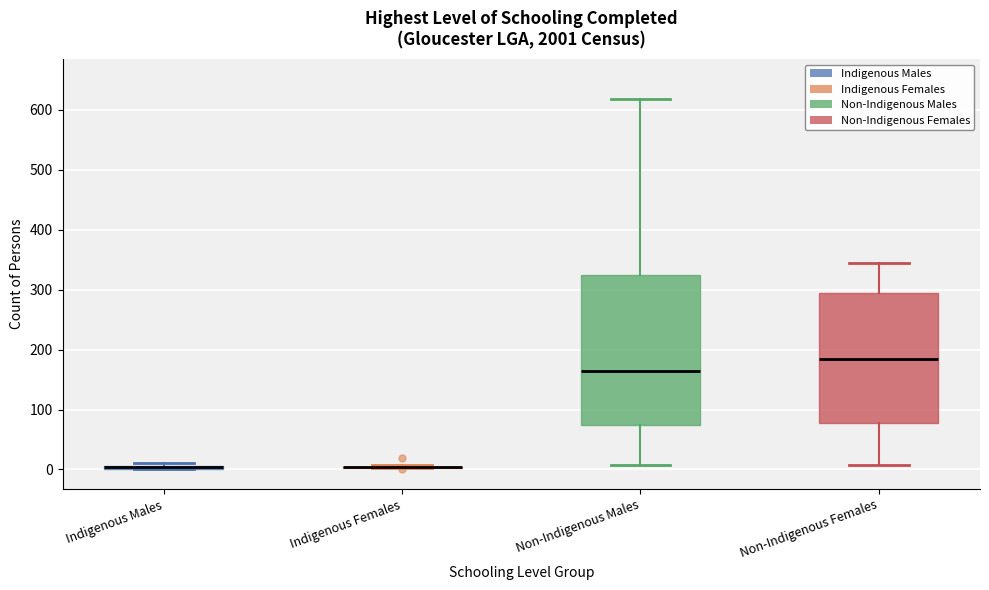

Comparing the boxes themselves (not the whiskers), which one is the tallest?

Non-Indigenous Males